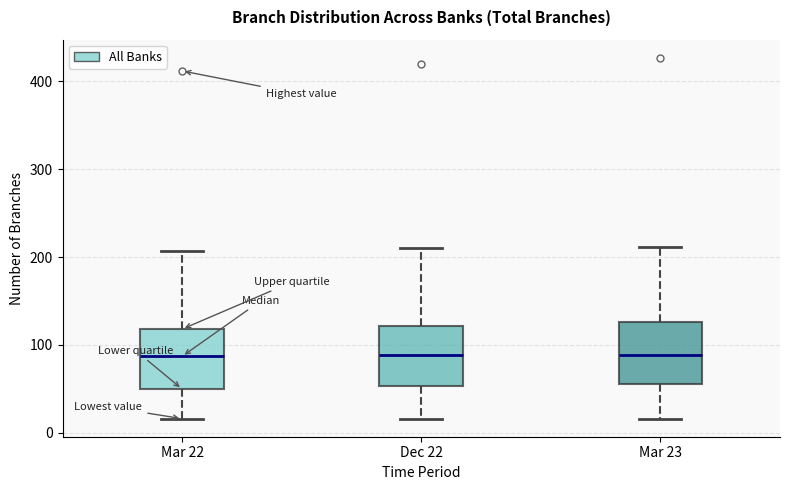

Where is the lower edge of the box for Dec 22 on the y-axis? The values are not printed on the chart, so give them approximately, as read against the axis.

50